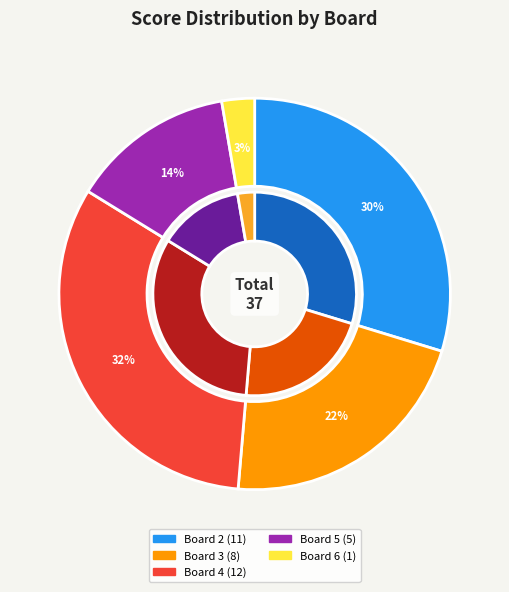

What is the total percentage of Board 2 and Board 5?

43.2%